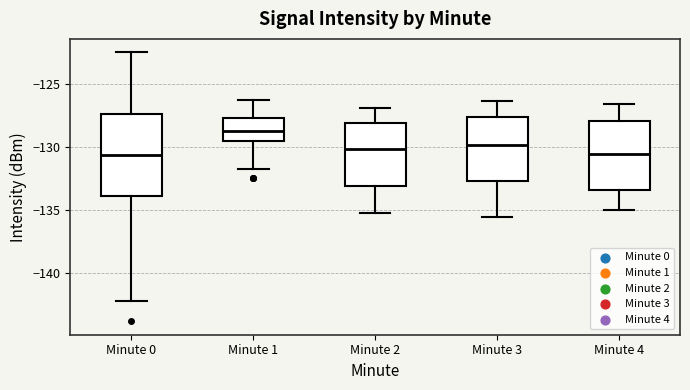

Where does the median line of the box for Minute 2 sit on the y-axis? The values are not printed on the chart, so give them approximately, as read against the axis.

-130.0